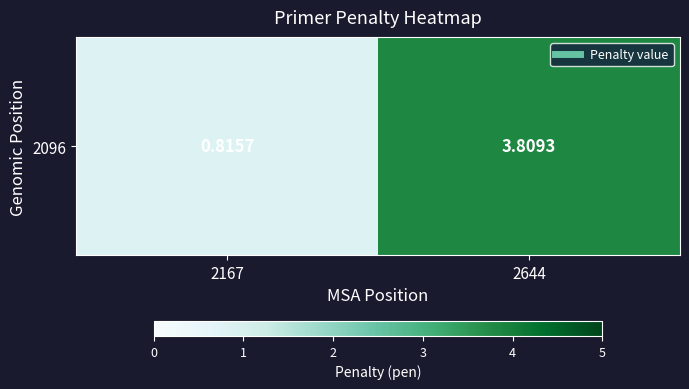

Reading left to right, transcribe all the data shown in this chart.

2167=0.8	2644=3.8